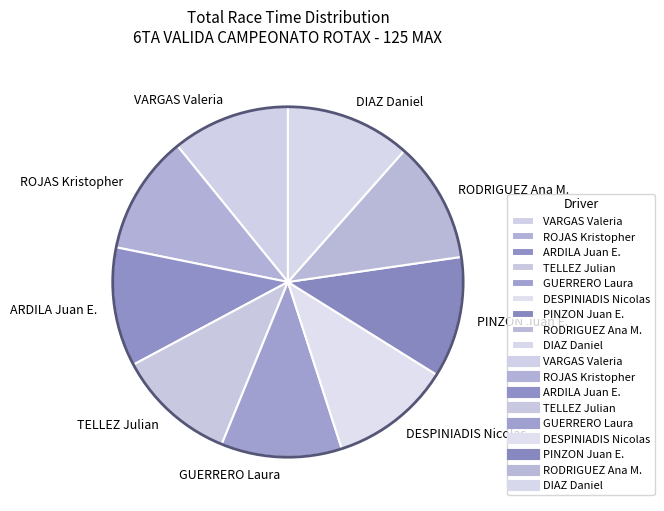

What is the ratio of the value at VARGAS Valeria to the value at DESPINIADIS Nicolas?

1.0